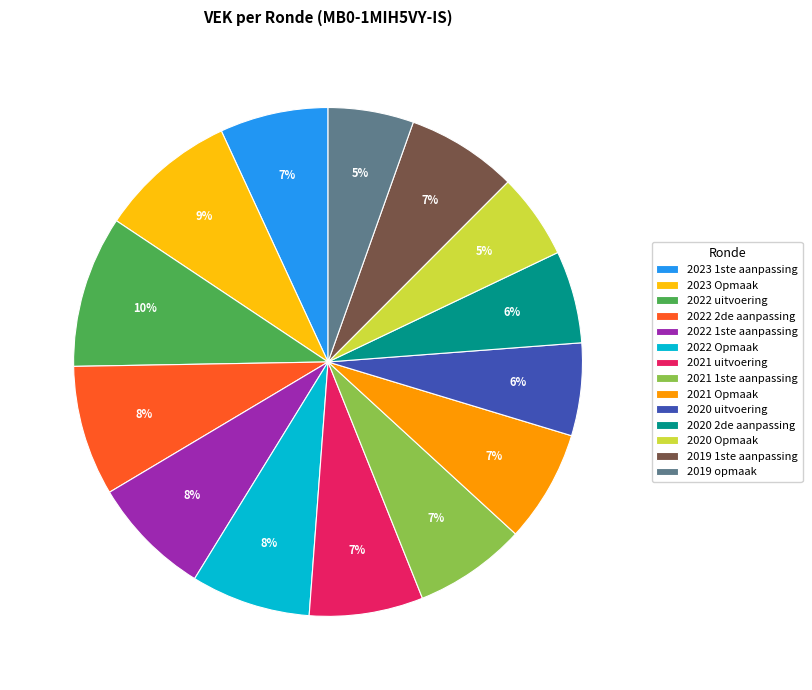

What is the largest slice in the pie chart?

2022 uitvoering